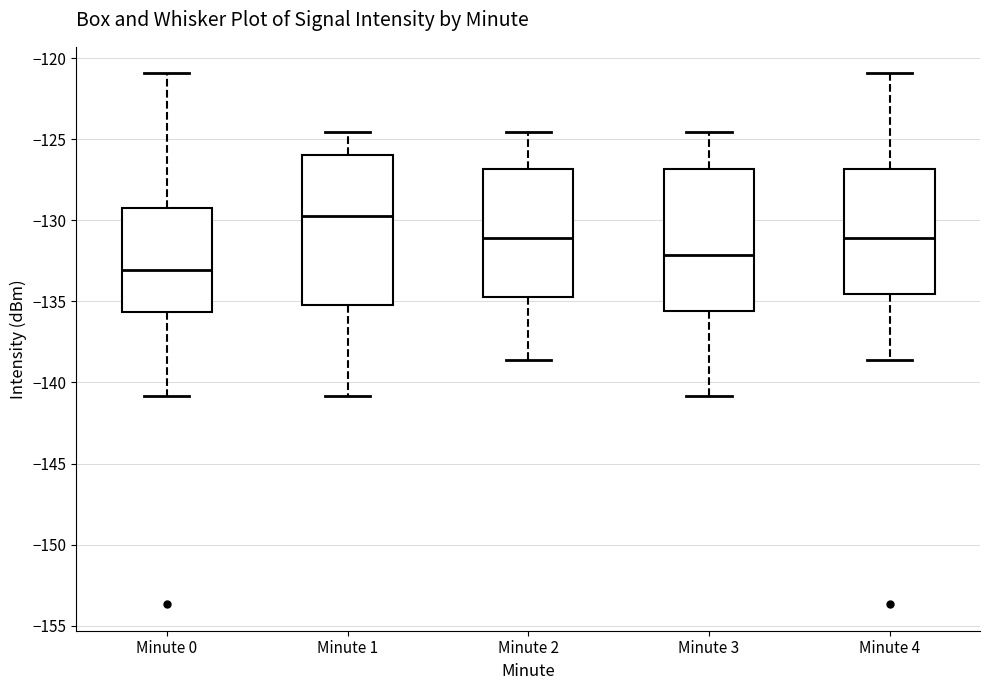

Reading left to right, transcribe this box plot: for each box, give where its median line is, the range the box spans, and where its two whiskers end, as read against the y-axis. The values are not printed on the chart, so give them approximately, as read against the axis.

Minute 0: median -133.0, box -135.5 to -129.5, whiskers -141.0 to -121.0
Minute 1: median -129.5, box -135.0 to -126.0, whiskers -141.0 to -124.5
Minute 2: median -131.0, box -134.5 to -127.0, whiskers -138.5 to -124.5
Minute 3: median -132.0, box -135.5 to -127.0, whiskers -141.0 to -124.5
Minute 4: median -131.0, box -134.5 to -127.0, whiskers -138.5 to -121.0